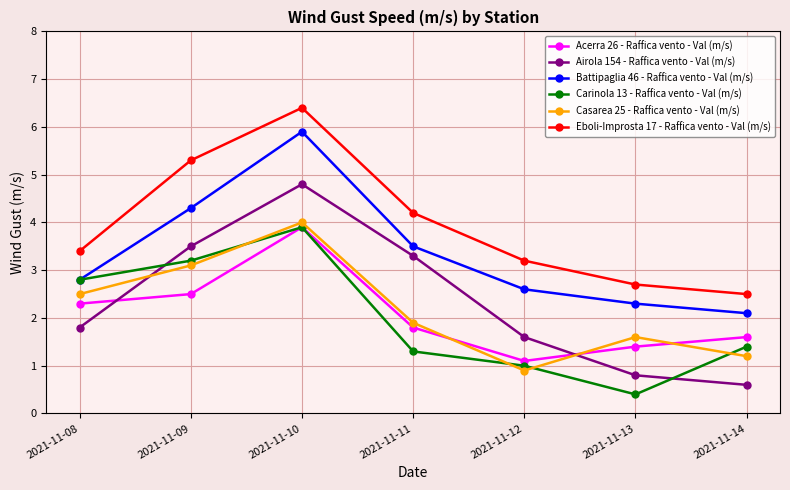

What is the sum of all Eboli-Improsta 17 - Raffica vento - Val (m/s) values?

27.7